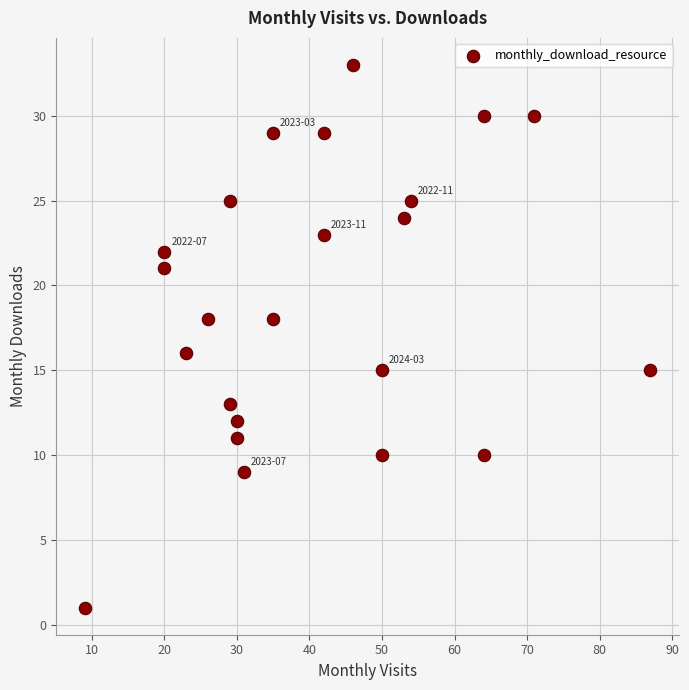

What is the range of Y values (max minus min)?

32